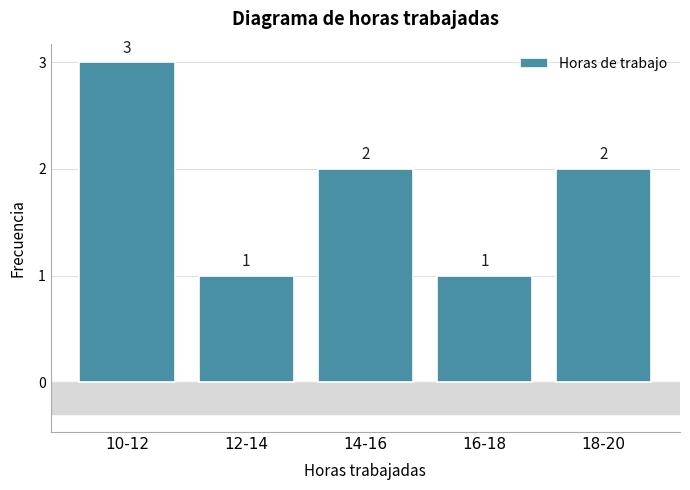

Reading left to right, what are all the values shown in this chart?

3	1	2	1	2